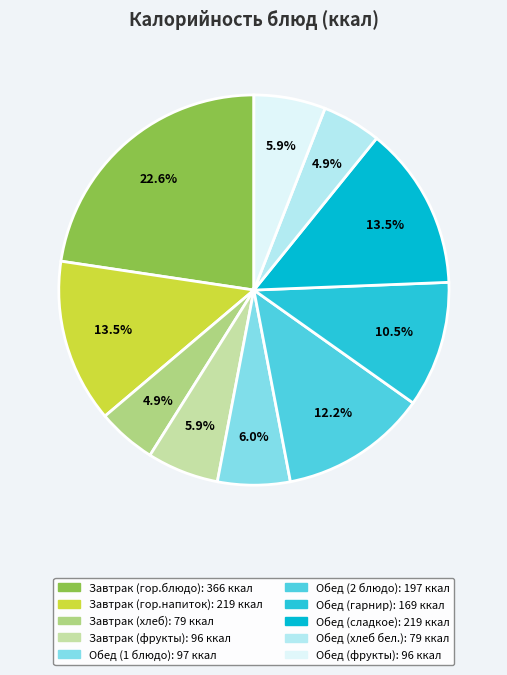

What percentage do Обед (хлеб бел.) and Обед (фрукты) together represent?

10.8%